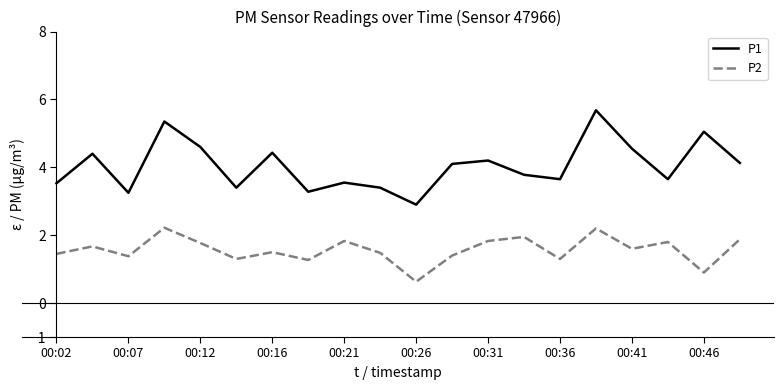

What is the minimum value shown in the chart?

0.6